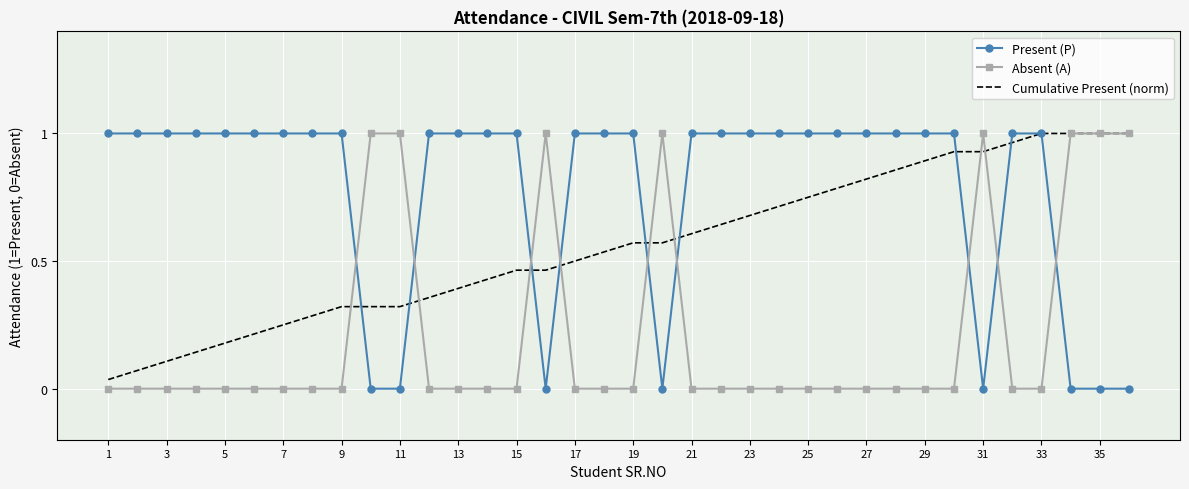

Rank the series by their average value, from highest to lowest.

Present (P), Cumulative Present (norm), Absent (A)